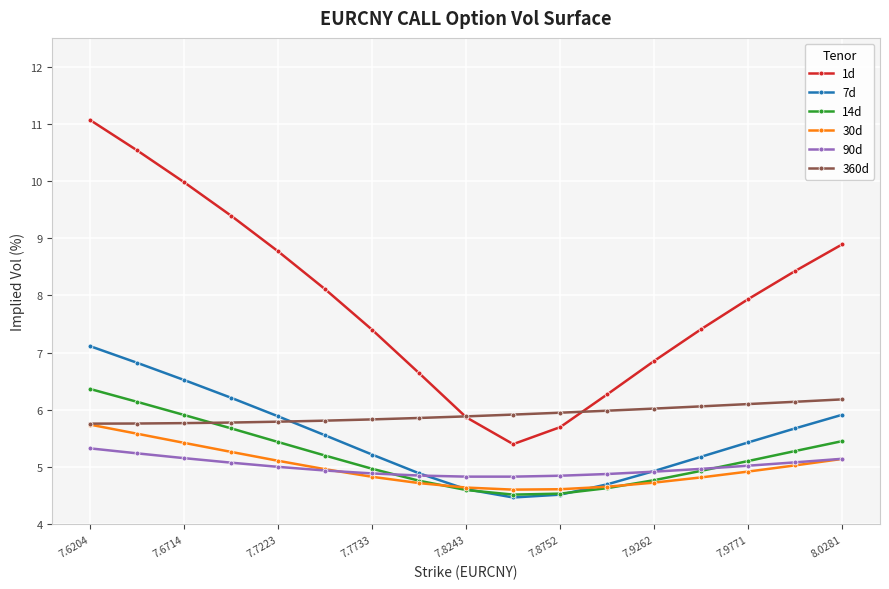

What is the minimum value for 7d?

4.5